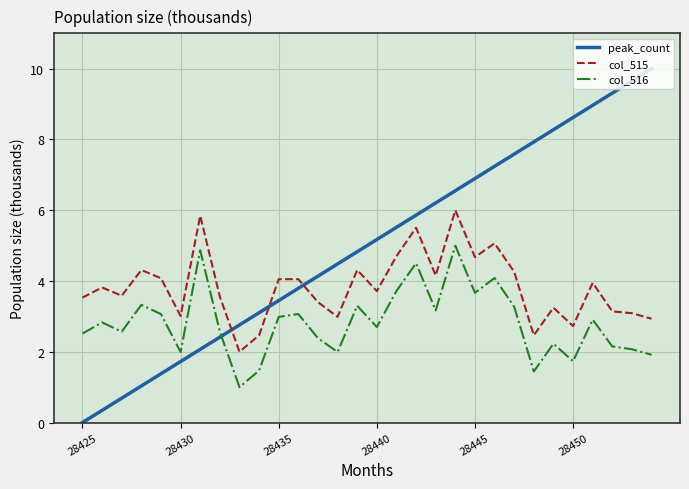

What is the maximum value for col_515?

6.0